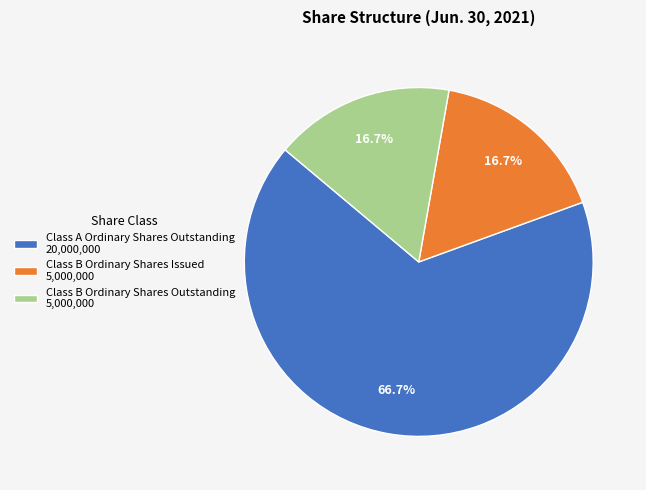

To the nearest percent, what is the average slice percentage?

33%